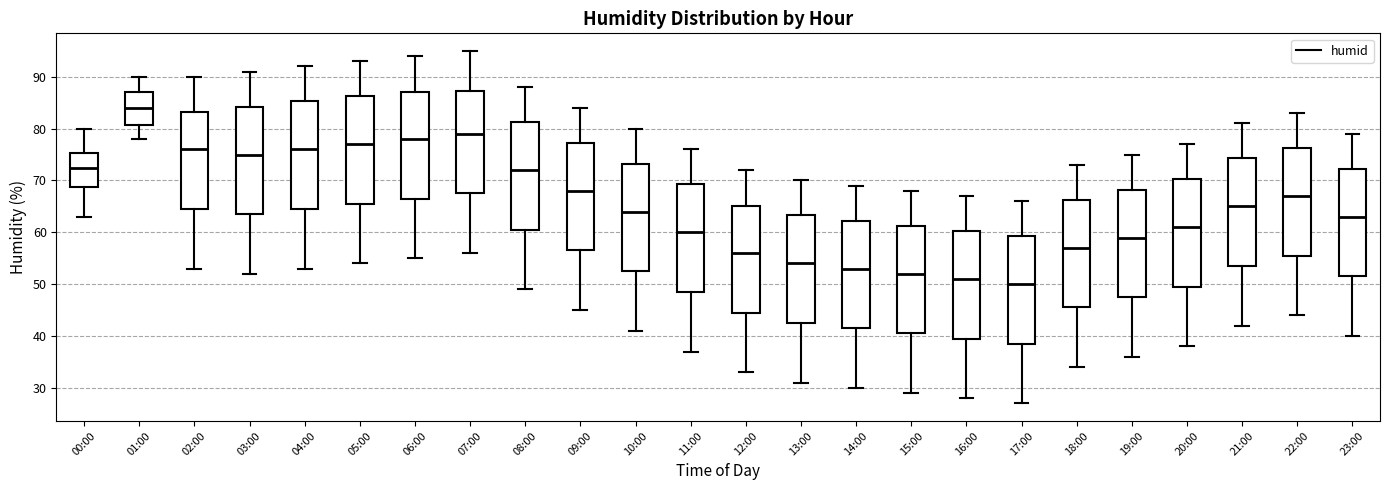

Reading left to right, transcribe this box plot: for each box, give where its median line is, the range the box spans, and where its two whiskers end, as read against the y-axis. The values are not printed on the chart, so give them approximately, as read against the axis.

00:00: median 73, box 69 to 75, whiskers 63 to 80
01:00: median 84, box 81 to 87, whiskers 78 to 90
02:00: median 76, box 65 to 83, whiskers 53 to 90
03:00: median 75, box 64 to 84, whiskers 52 to 91
04:00: median 76, box 65 to 85, whiskers 53 to 92
05:00: median 77, box 66 to 86, whiskers 54 to 93
06:00: median 78, box 67 to 87, whiskers 55 to 94
07:00: median 79, box 68 to 87, whiskers 56 to 95
08:00: median 72, box 61 to 81, whiskers 49 to 88
09:00: median 68, box 57 to 77, whiskers 45 to 84
10:00: median 64, box 53 to 73, whiskers 41 to 80
11:00: median 60, box 49 to 69, whiskers 37 to 76
12:00: median 56, box 45 to 65, whiskers 33 to 72
13:00: median 54, box 43 to 63, whiskers 31 to 70
14:00: median 53, box 42 to 62, whiskers 30 to 69
15:00: median 52, box 41 to 61, whiskers 29 to 68
16:00: median 51, box 40 to 60, whiskers 28 to 67
17:00: median 50, box 39 to 59, whiskers 27 to 66
18:00: median 57, box 46 to 66, whiskers 34 to 73
19:00: median 59, box 48 to 68, whiskers 36 to 75
20:00: median 61, box 50 to 70, whiskers 38 to 77
21:00: median 65, box 54 to 74, whiskers 42 to 81
22:00: median 67, box 56 to 76, whiskers 44 to 83
23:00: median 63, box 52 to 72, whiskers 40 to 79